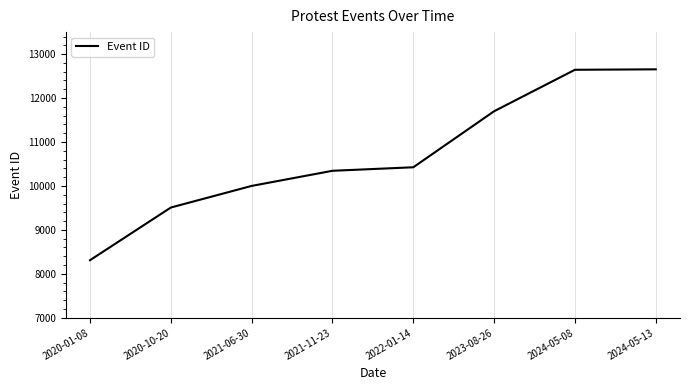

What is the sum of the values at 2023-08-26 and 2020-01-08?

20011